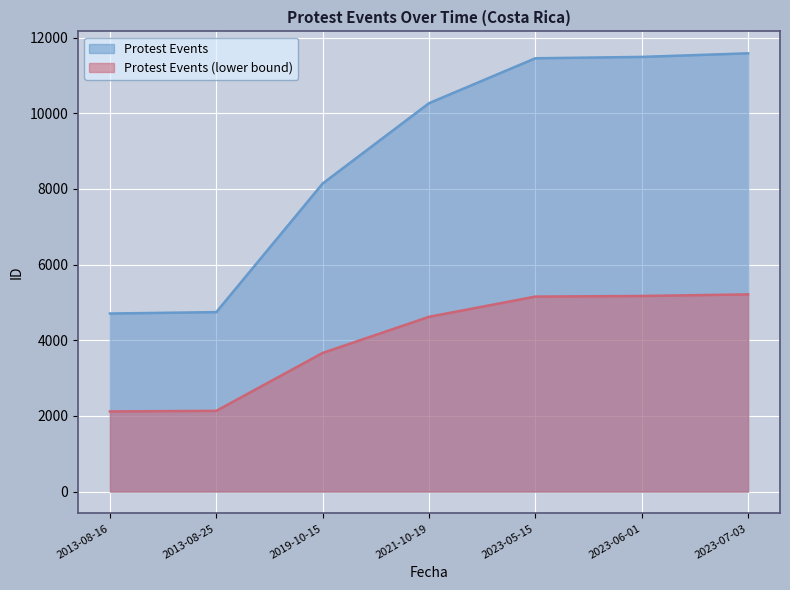

How many data points are less than 10265?

3